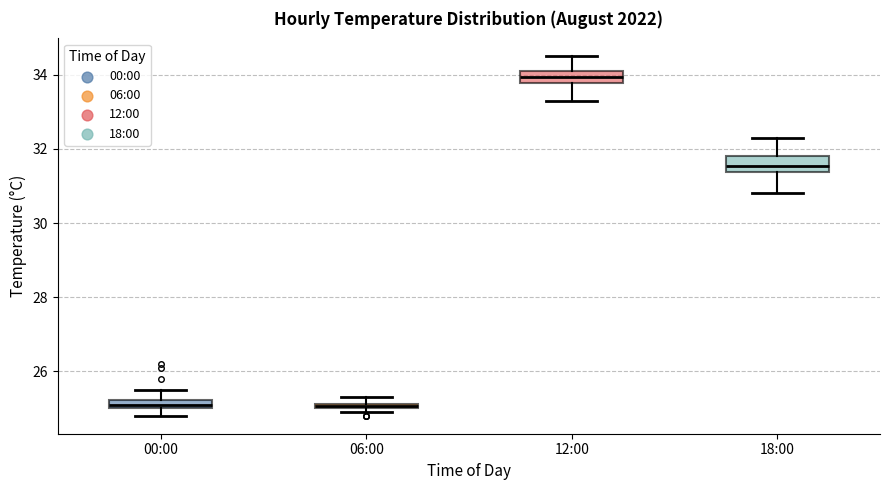

Where does the median line of the box for 18:00 sit on the y-axis? The values are not printed on the chart, so give them approximately, as read against the axis.

31.6